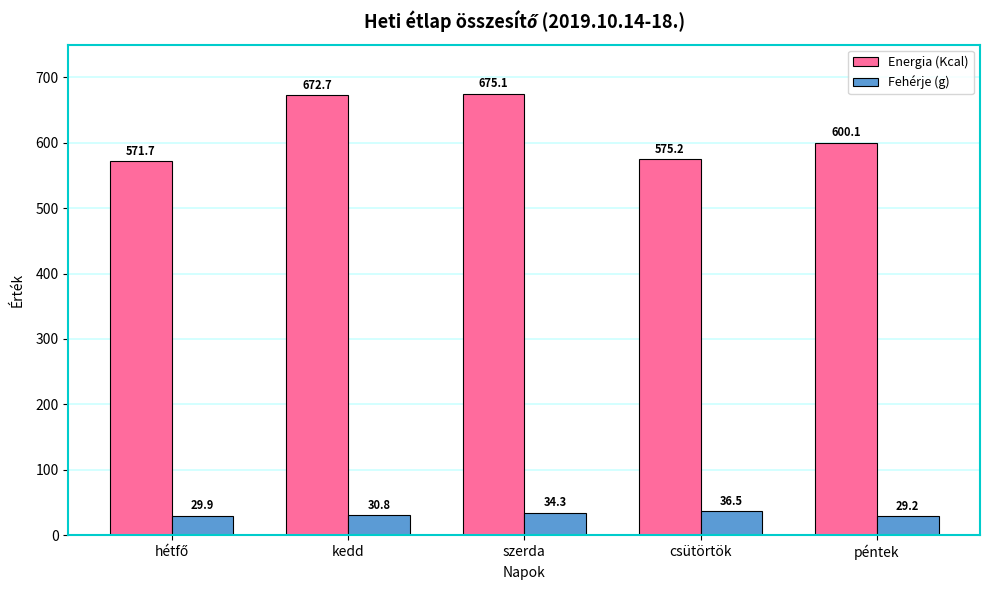

Is it true that Energia (Kcal) equals 165.0 at csütörtök?

False